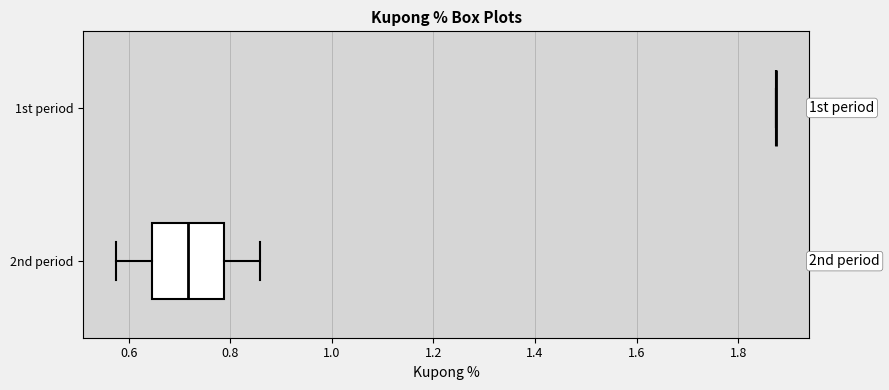

Where does the right whisker of the box for 2nd period end on the x-axis? The values are not printed on the chart, so give them approximately, as read against the axis.

0.86